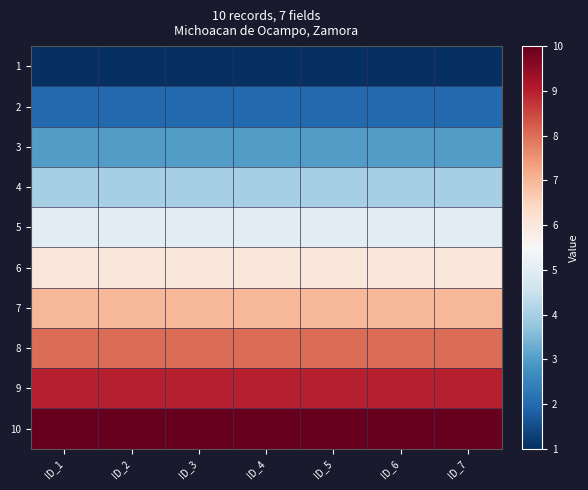

Reading left to right, list all the values displayed in this chart.

1: ID_1=1	ID_2=1	ID_3=1	ID_4=1	ID_5=1	ID_6=1	ID_7=1
2: ID_1=2	ID_2=2	ID_3=2	ID_4=2	ID_5=2	ID_6=2	ID_7=2
3: ID_1=3	ID_2=3	ID_3=3	ID_4=3	ID_5=3	ID_6=3	ID_7=3
4: ID_1=4	ID_2=4	ID_3=4	ID_4=4	ID_5=4	ID_6=4	ID_7=4
5: ID_1=5	ID_2=5	ID_3=5	ID_4=5	ID_5=5	ID_6=5	ID_7=5
6: ID_1=6	ID_2=6	ID_3=6	ID_4=6	ID_5=6	ID_6=6	ID_7=6
7: ID_1=7	ID_2=7	ID_3=7	ID_4=7	ID_5=7	ID_6=7	ID_7=7
8: ID_1=8	ID_2=8	ID_3=8	ID_4=8	ID_5=8	ID_6=8	ID_7=8
9: ID_1=9	ID_2=9	ID_3=9	ID_4=9	ID_5=9	ID_6=9	ID_7=9
10: ID_1=10	ID_2=10	ID_3=10	ID_4=10	ID_5=10	ID_6=10	ID_7=10